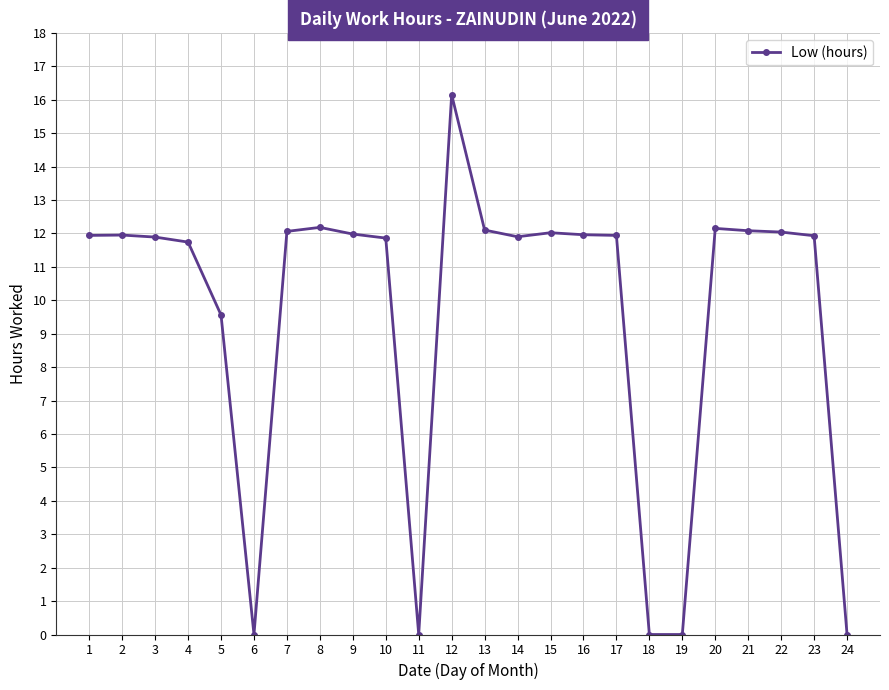

What is the sum of all values?

229.4